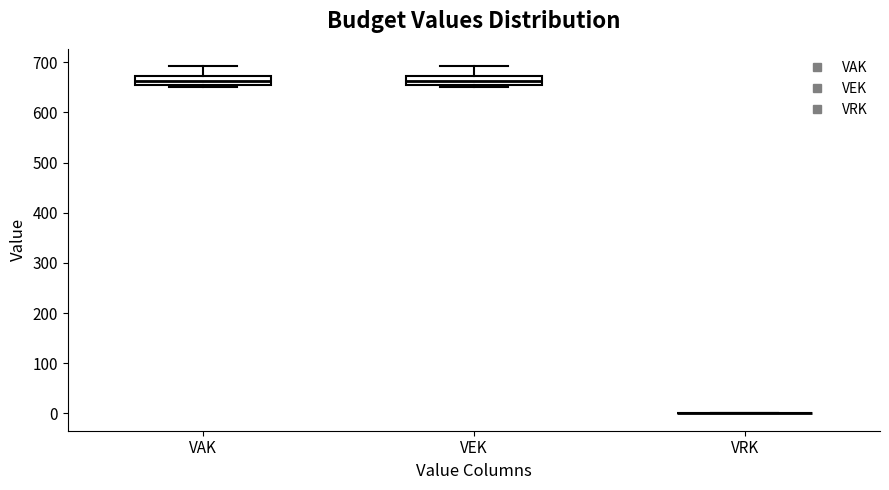

Reading left to right, transcribe this box plot: for each box, give where its median line is, the range the box spans, and where its two whiskers end, as read against the y-axis. The values are not printed on the chart, so give them approximately, as read against the axis.

VAK: median 660 (inside the box), box 660 to 670, whiskers 650 to 690
VEK: median 660 (inside the box), box 660 to 670, whiskers 650 to 690
VRK: box collapsed to a line at 0, whiskers 0 to 0